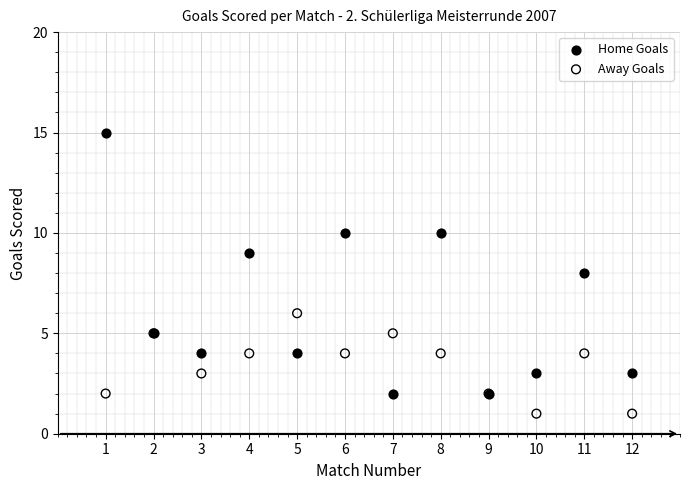

Which series has the widest spread of Y values?

Home Goals